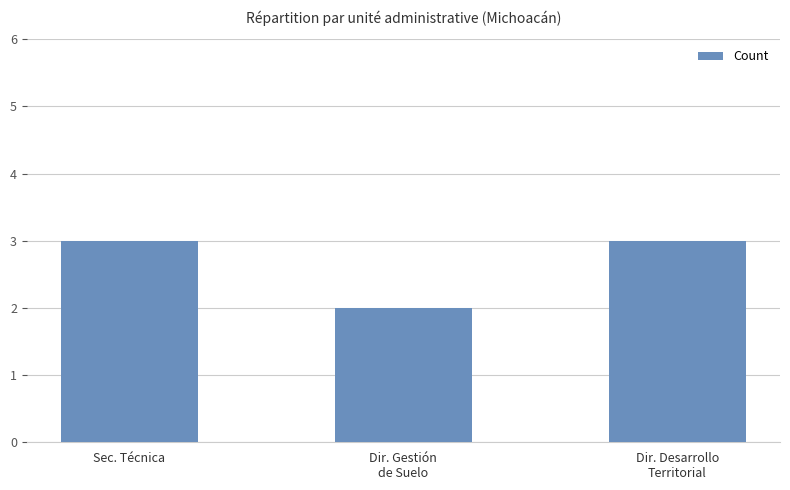

What is the sum of all values?

8